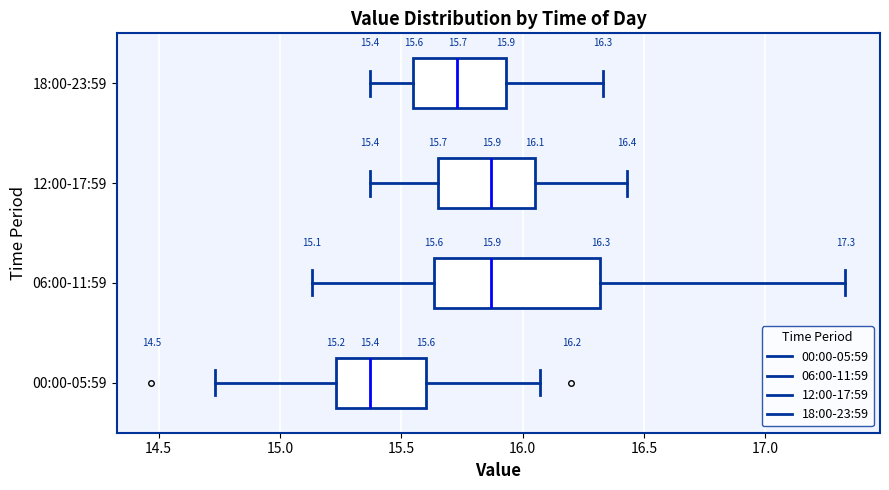

Comparing the boxes themselves (not the whiskers), which one is the widest?

06:00-11:59